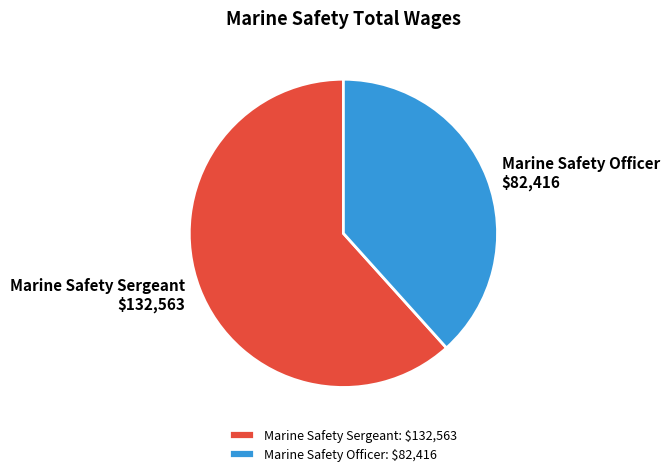

Is it true that Marine Safety Officer: $82,416 is 44% of the pie?

False